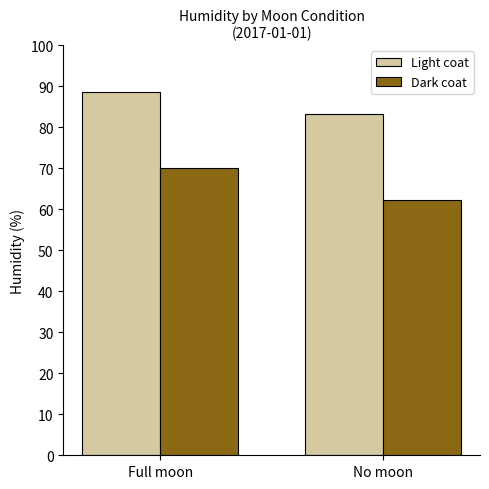

Are the bars grouped side by side (vs. stacked)?

Yes